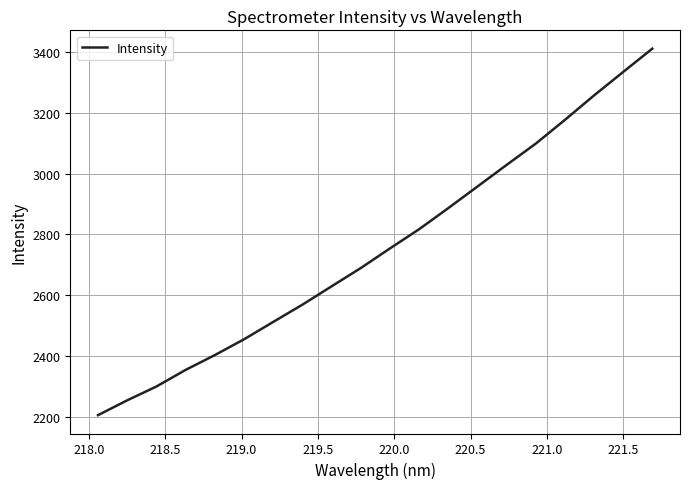

What is the maximum value shown in the chart?

3409.5